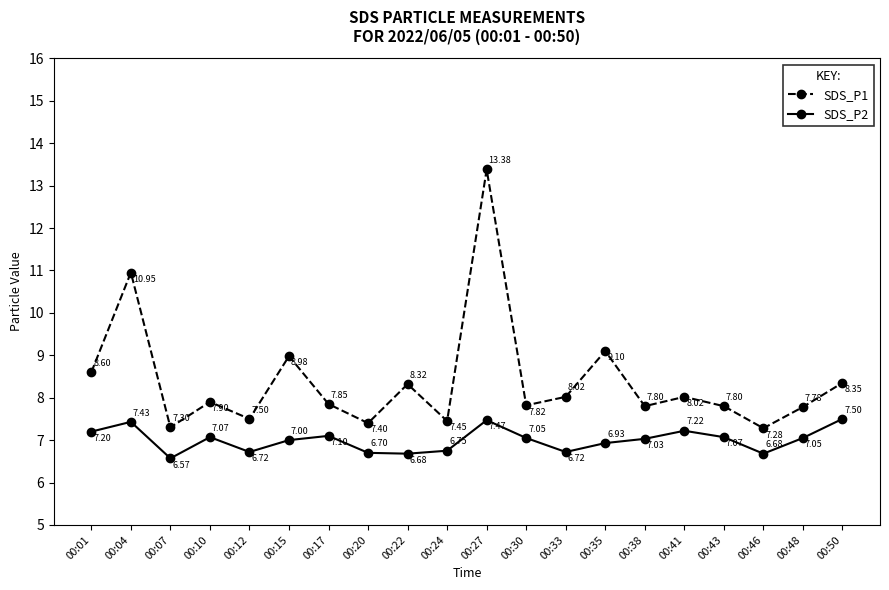

What is the sum of the SDS_P2 values at 00:46 and 00:38?

13.7